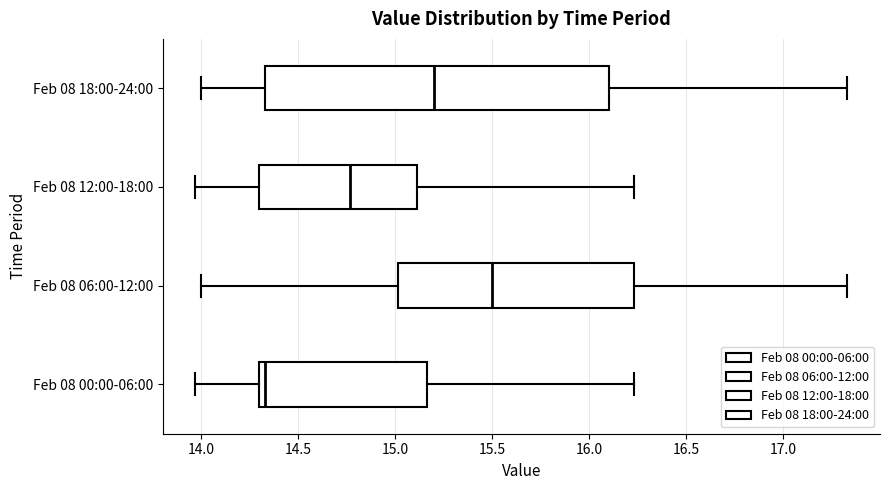

Which box's median line is the furthest to the left?

Feb 08 00:00-06:00